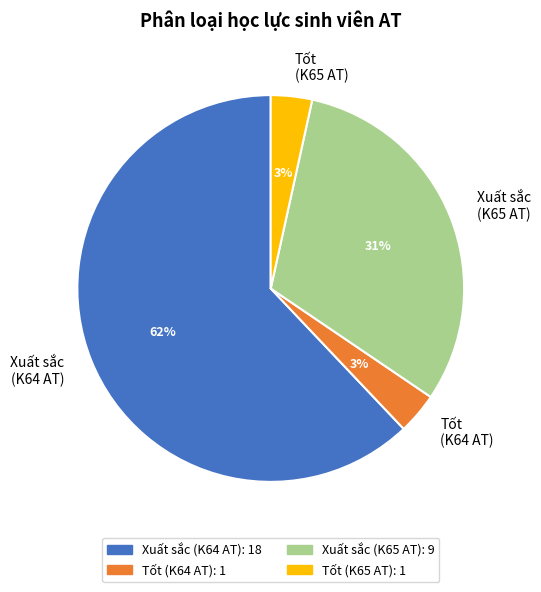

How many slices are in this pie chart?

4